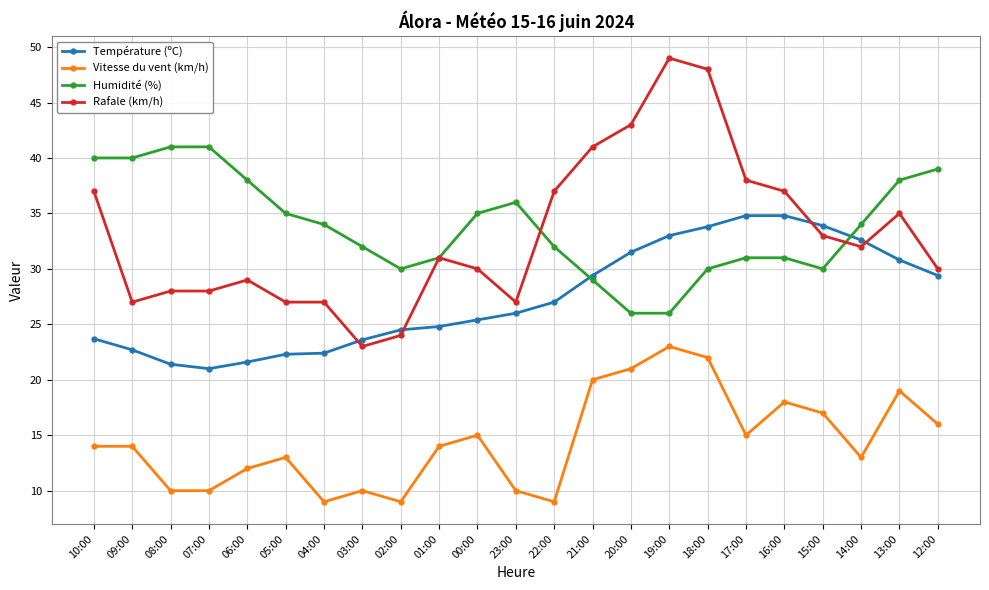

True or false: Vitesse du vent (km/h) and Rafale (km/h) intersect in this chart.

False